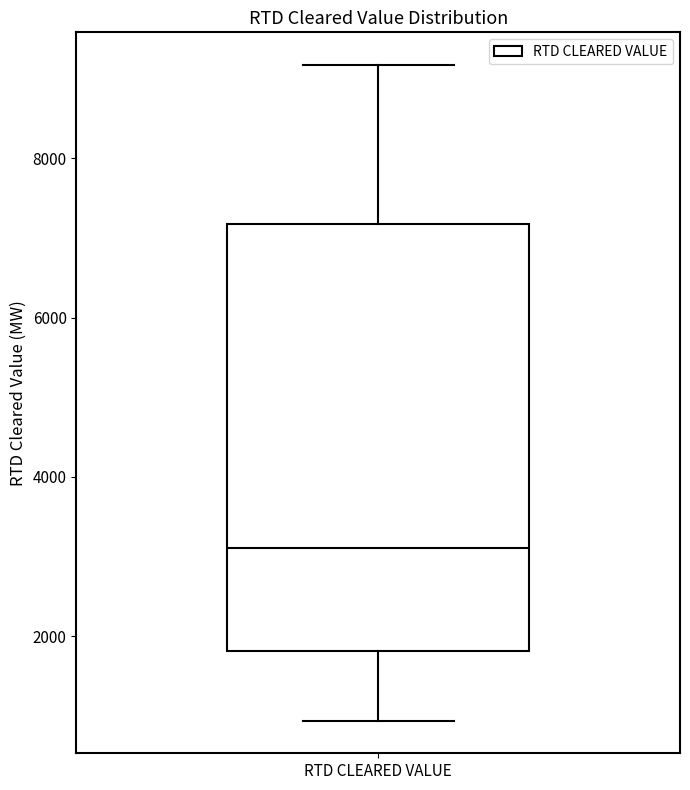

Transcribe this box plot: give where the median line is, the range the box spans, and where the two whiskers end, as read against the y-axis. The values are not printed on the chart, so give them approximately, as read against the axis.

median 3200, box 1800 to 7200, whiskers 1000 to 9200